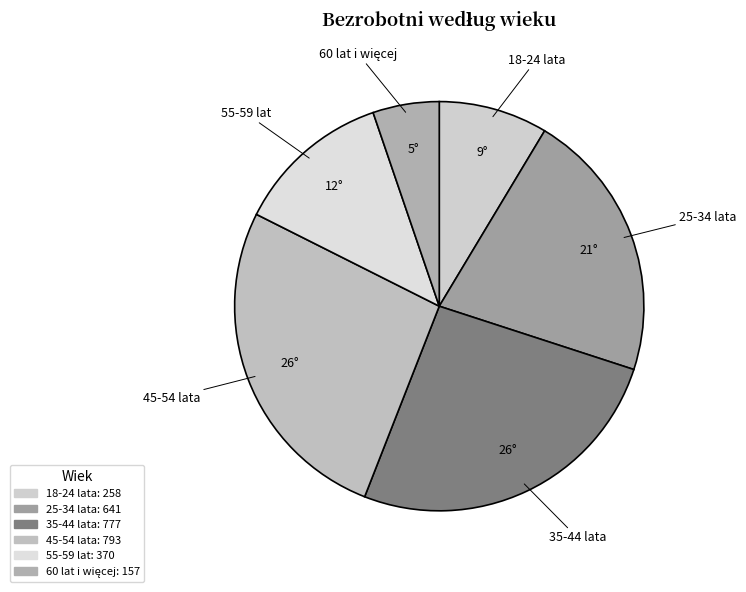

How many segments does this pie chart have?

6